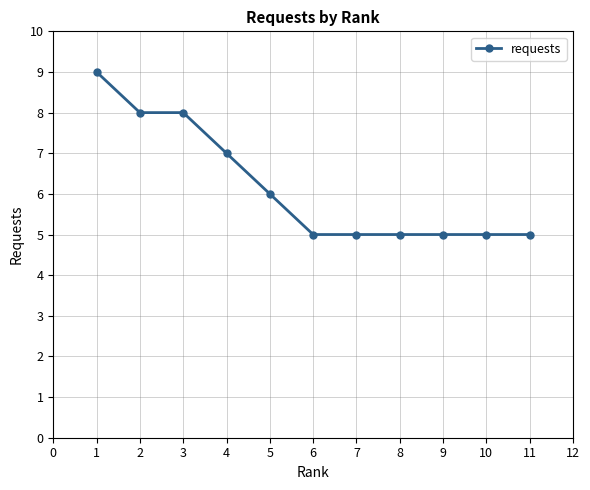

What is the sum of the values at 5 and 8?

11